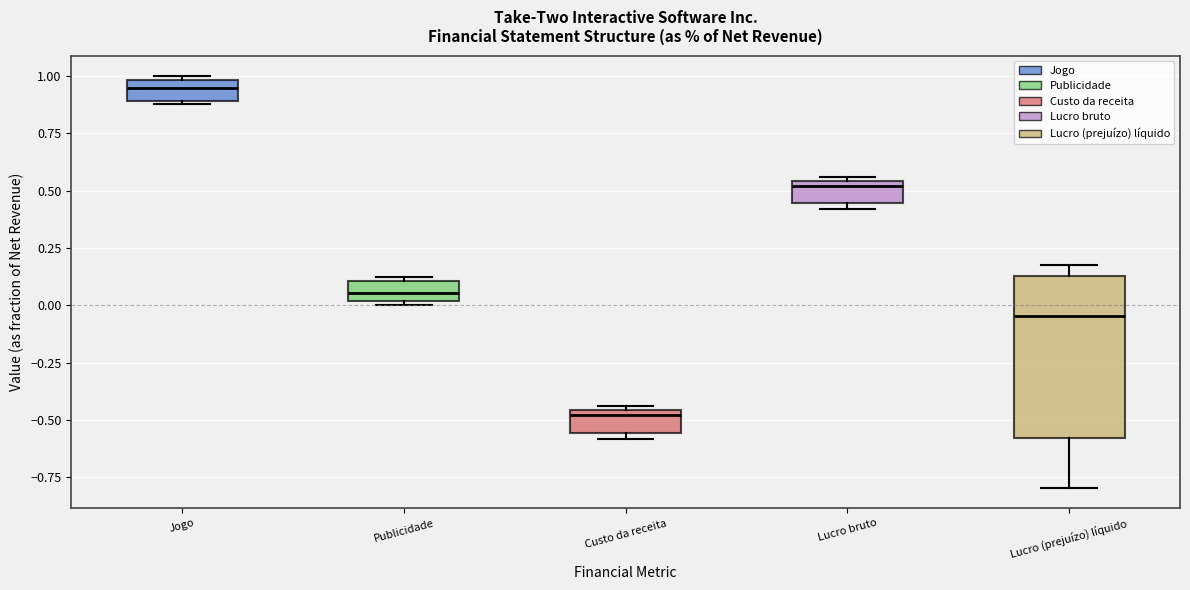

Which box is the tallest, from its lower edge to its upper edge?

Lucro (prejuízo) líquido